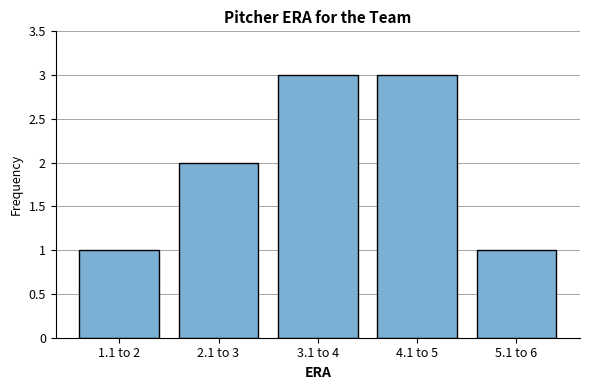

Reading left to right, extract all data points from this chart.

1.1 to 2=1	2.1 to 3=2	3.1 to 4=3	4.1 to 5=3	5.1 to 6=1